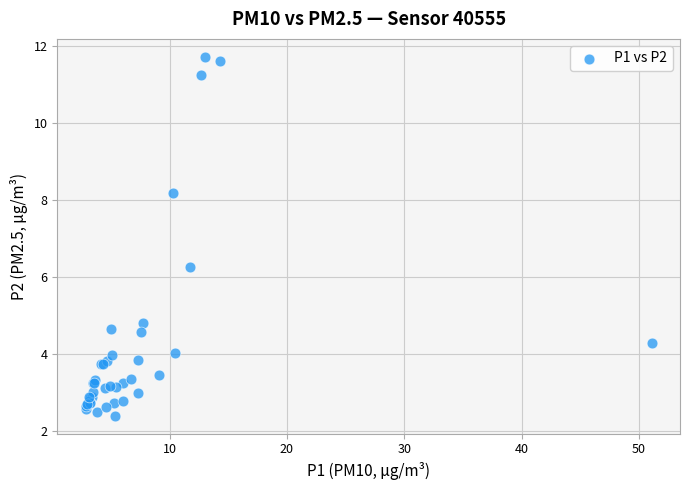

What Y value in the scatter plot is closest to 7?

6.3